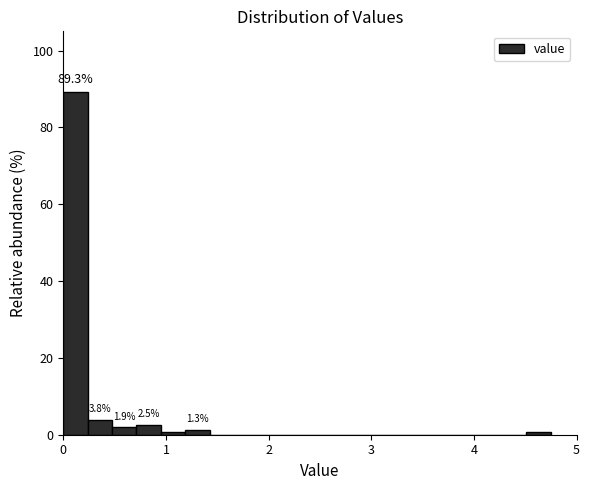

Around what value on the x-axis is the tallest bar? Give the approximate position of its centre, as read against the axis.

0.1